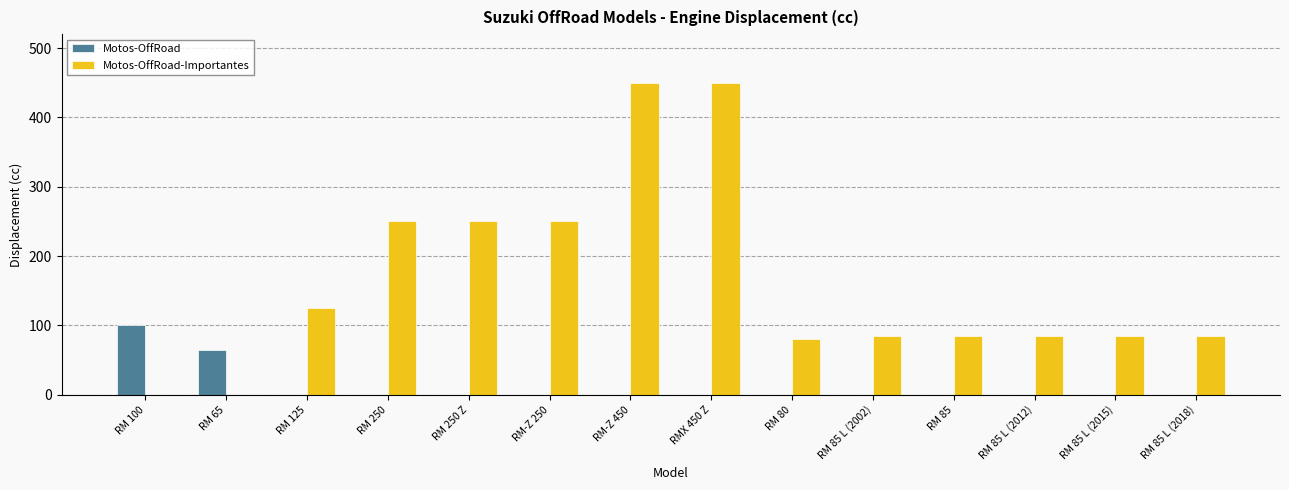

At which label does Motos-OffRoad reach its peak?

RM 100